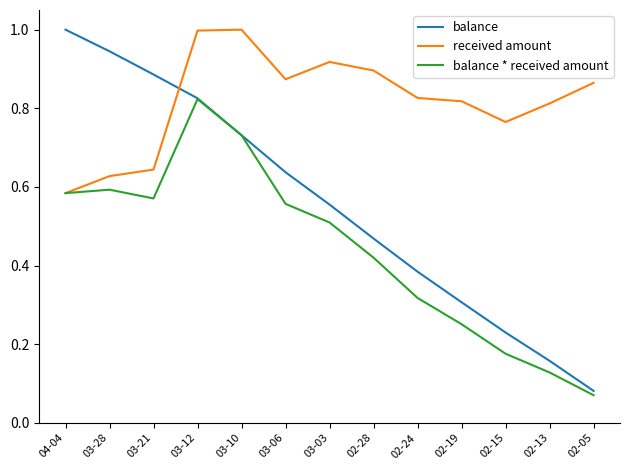

The balance * received amount series shows 0.3 at 02-19. True or false?

True